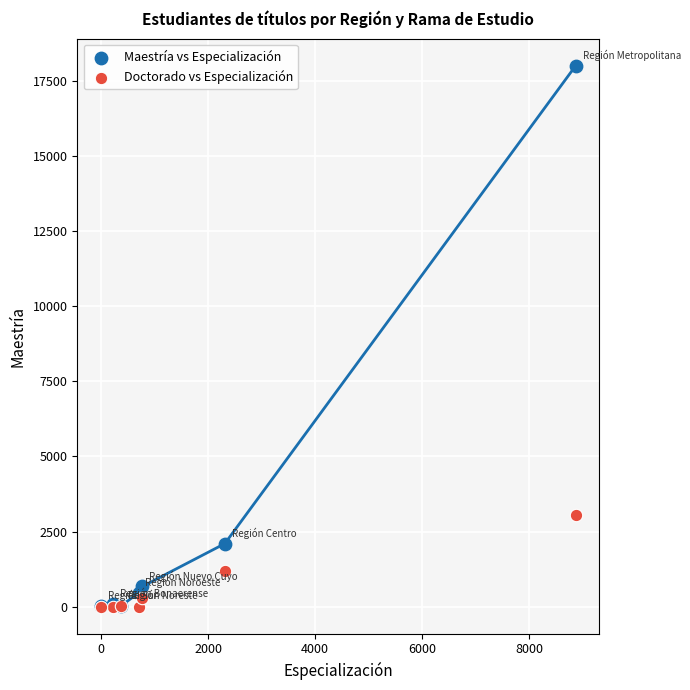

What are all the series names shown in the legend?

Maestría vs Especialización, Doctorado vs Especialización